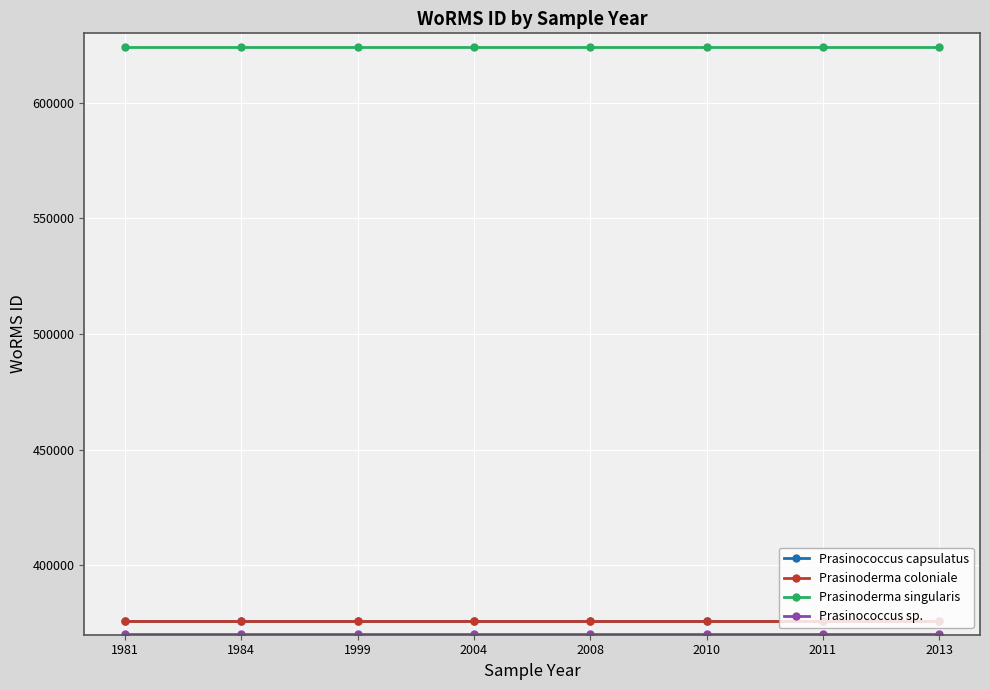

At how many categories does at least one series exceed 394072?

8